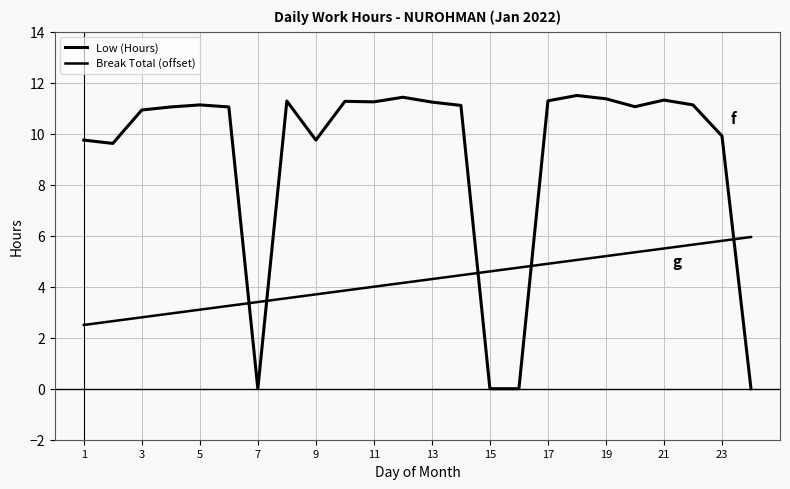

What is the average value of the Low (Hours) series?

9.1